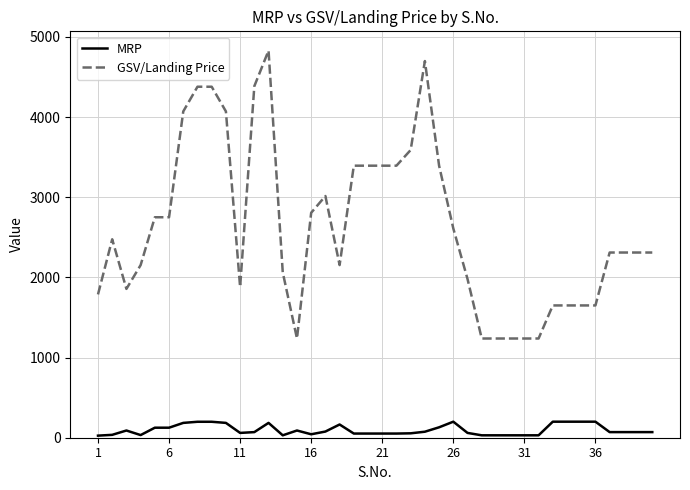

List the series in order of their peak value, lowest first.

MRP, GSV/Landing Price